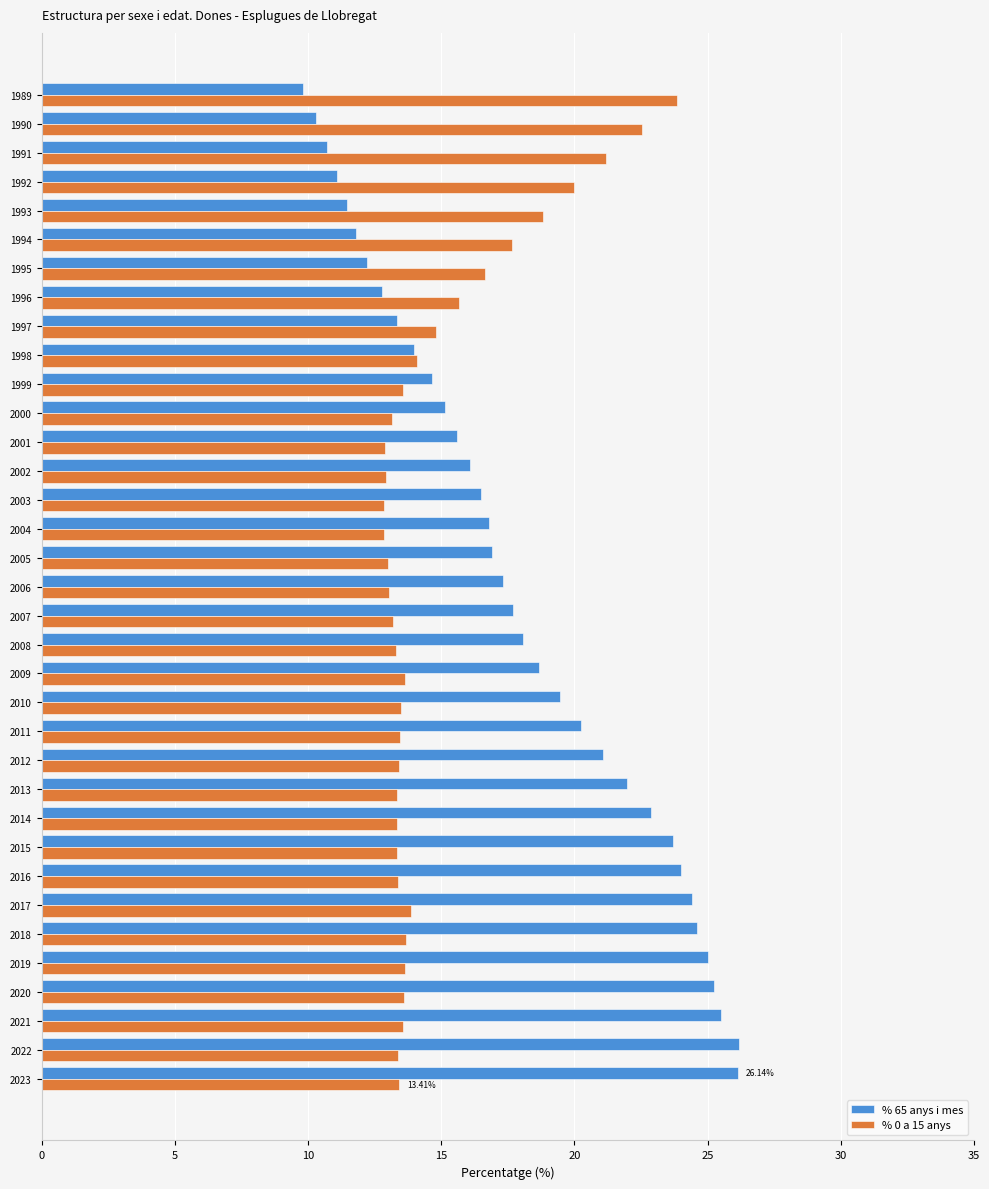

What is the total value across all series at 2000?

28.3